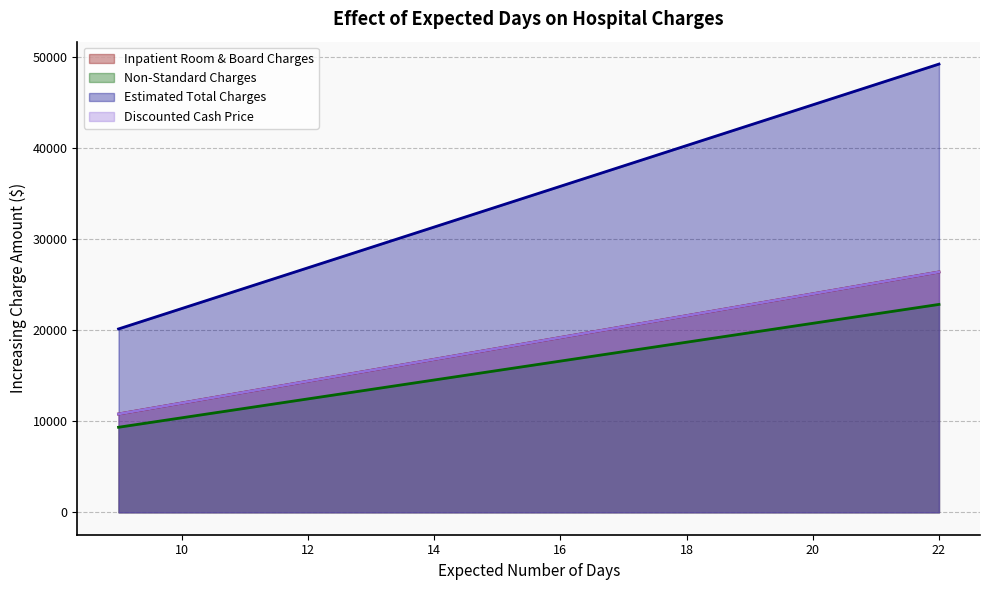

Which label corresponds to the largest value in the chart?

22